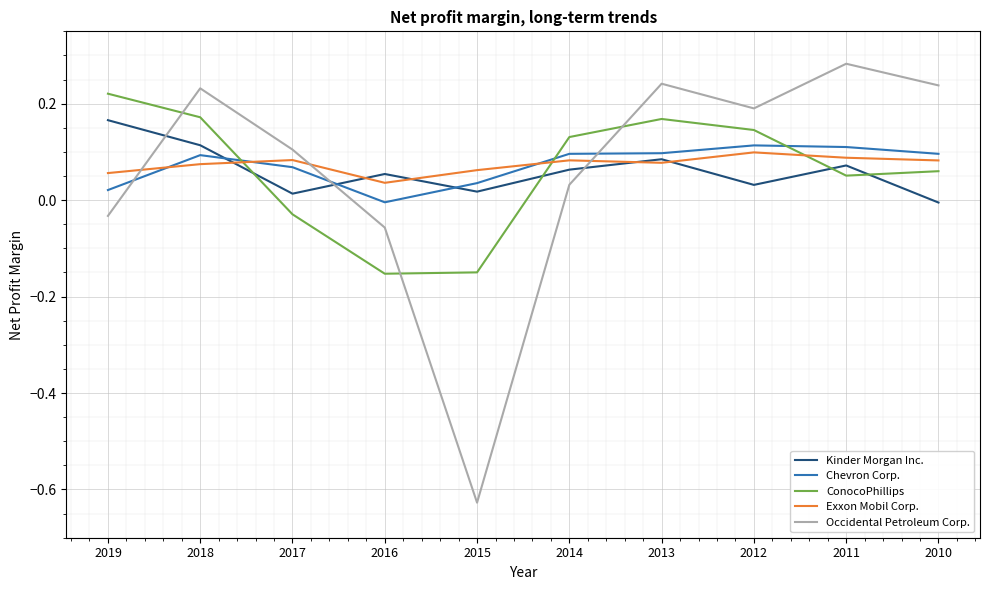

Which category has the highest value across all series?

2011